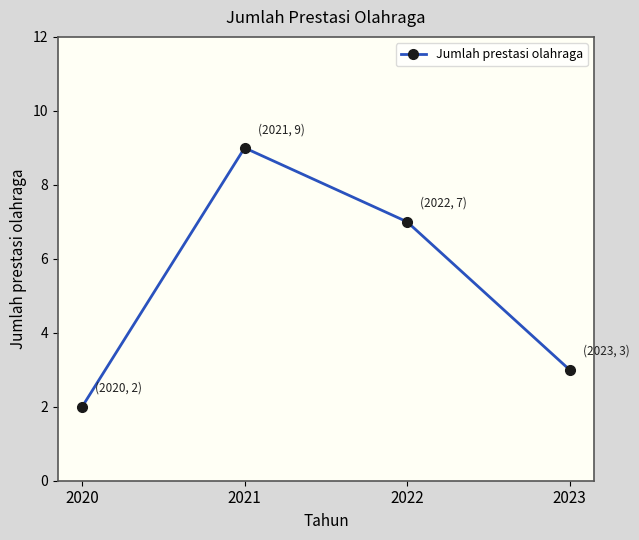

What value does the data have at 2022?

7